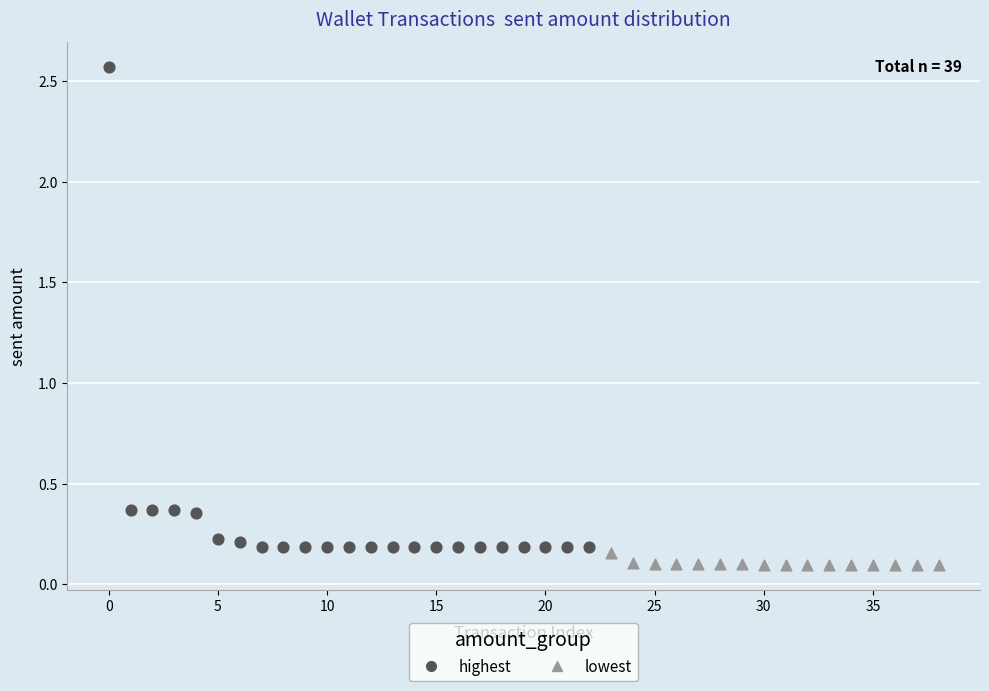

Which series has the widest spread of Y values?

highest